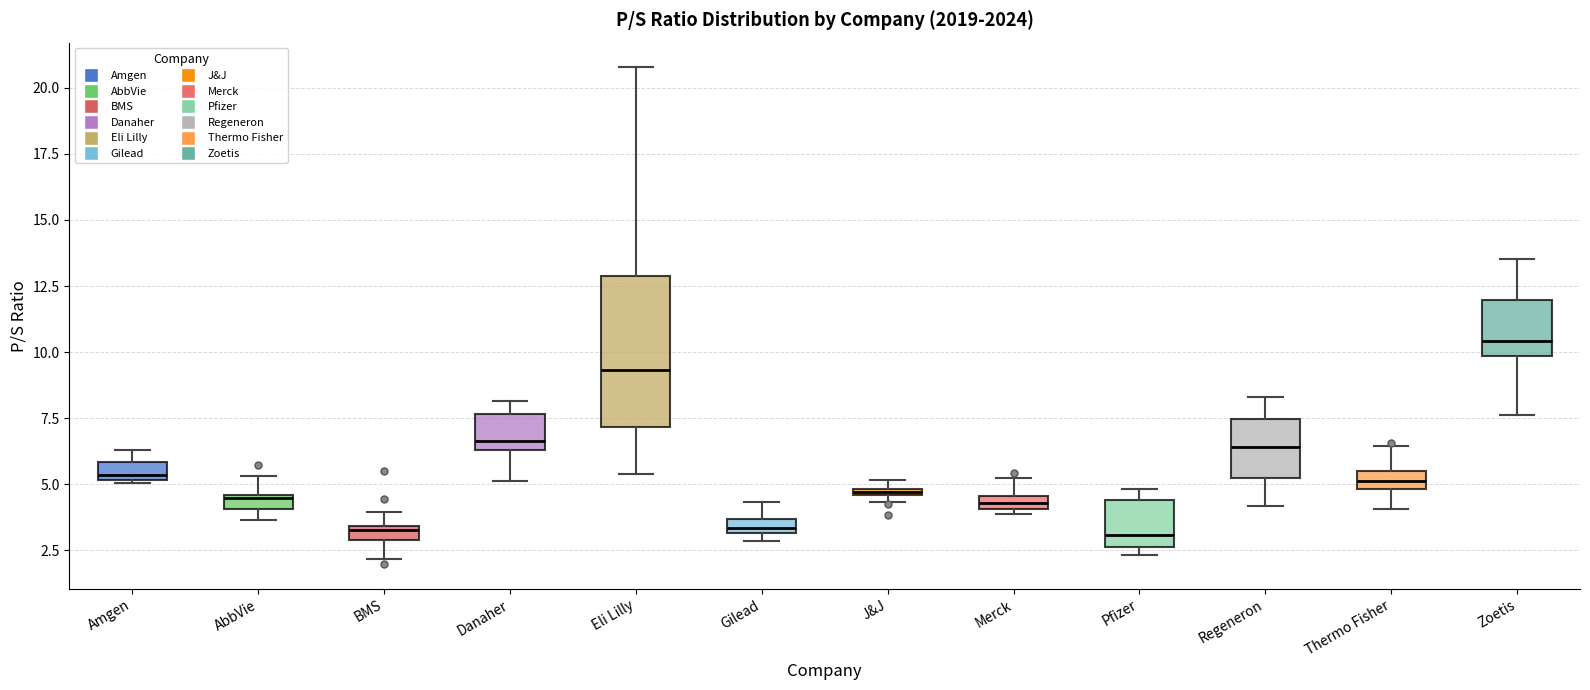

Comparing the boxes themselves (not the whiskers), which one is the tallest?

Eli Lilly